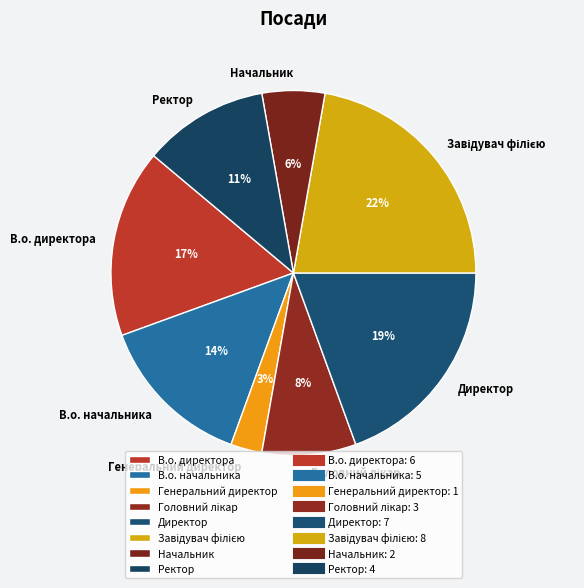

Between Начальник and В.о. начальника, which is larger?

В.о. начальника